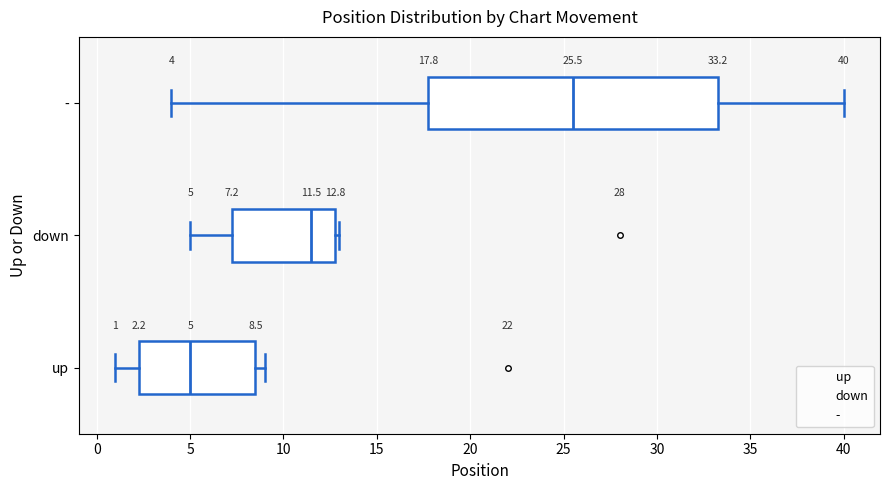

Comparing the boxes themselves (not the whiskers), which one is the widest?

-